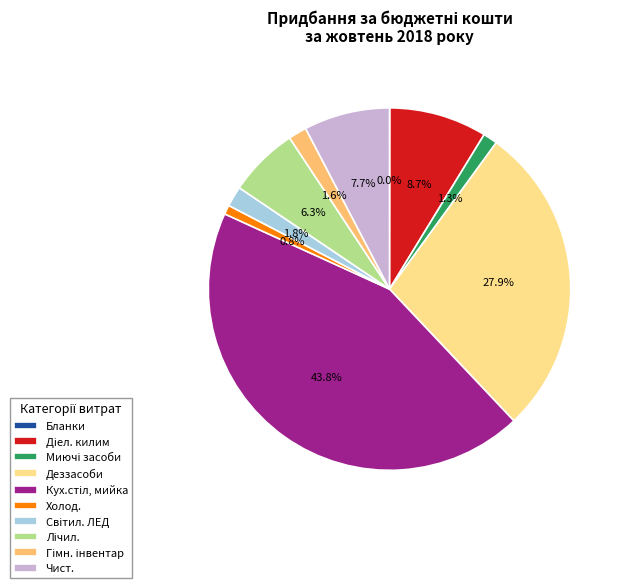

How much of the chart is everything except Холод.?

99.2%